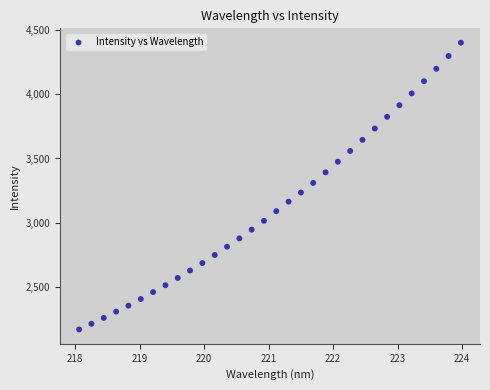

What is the range of Y values (max minus min)?

2236.4